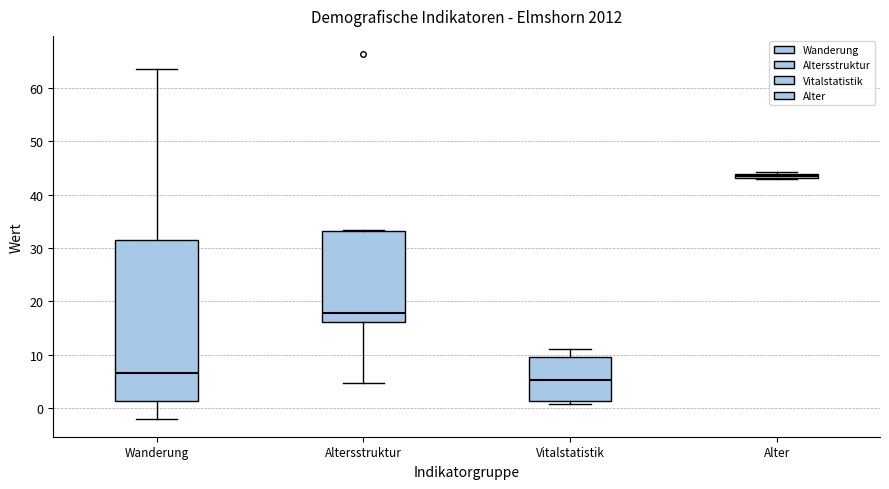

Which box's median line is the lowest?

Vitalstatistik